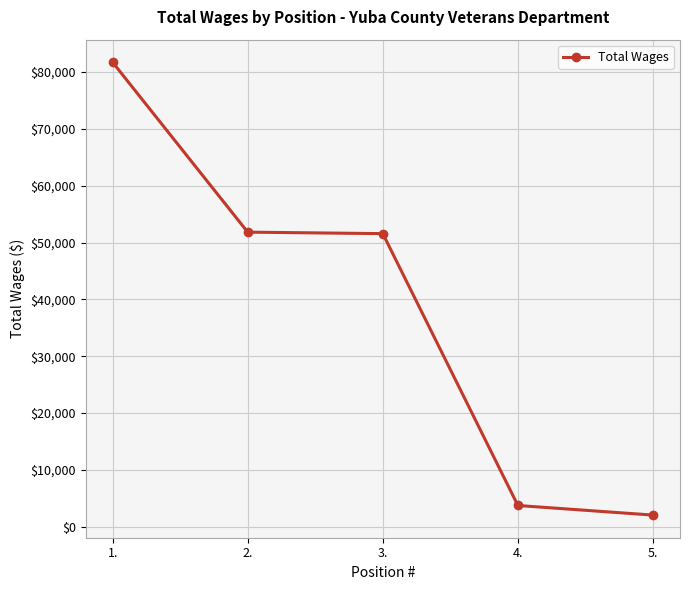

Is it true that the value at 1. is 81721?

True